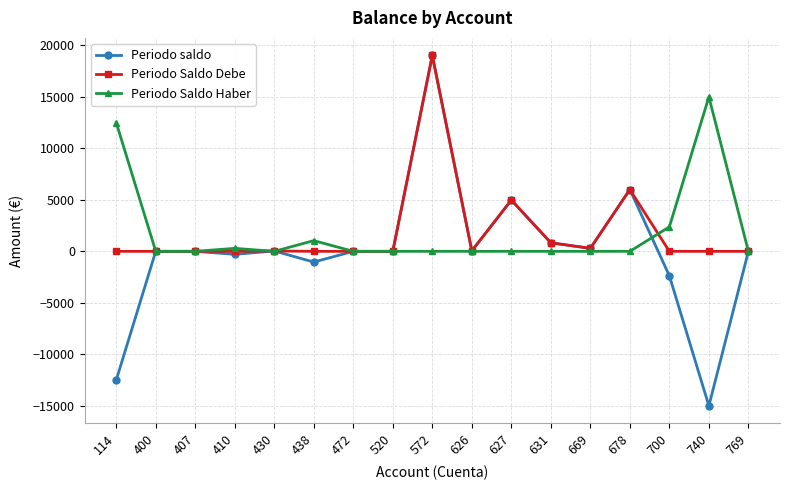

Is this an area chart (filled region under the line)?

No